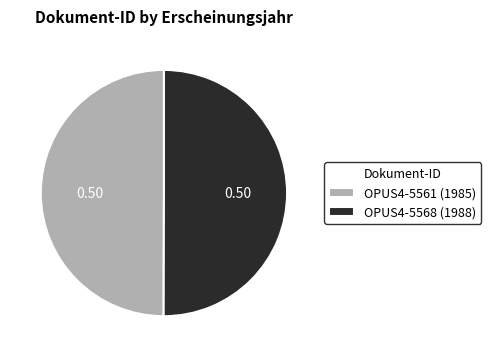

What is the ratio of the value at OPUS4-5568 (1988) to the value at OPUS4-5561 (1985)?

1.0